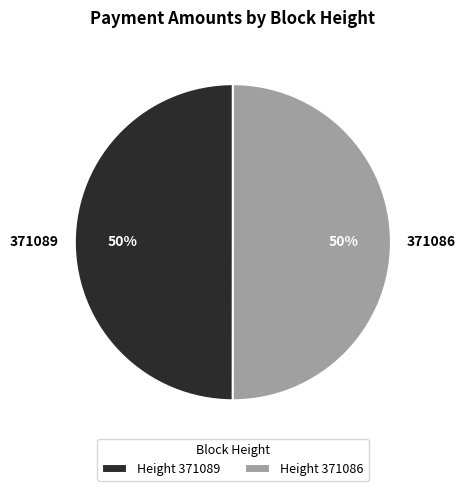

Combined, do 371086 and 371089 account for over 50%?

Yes